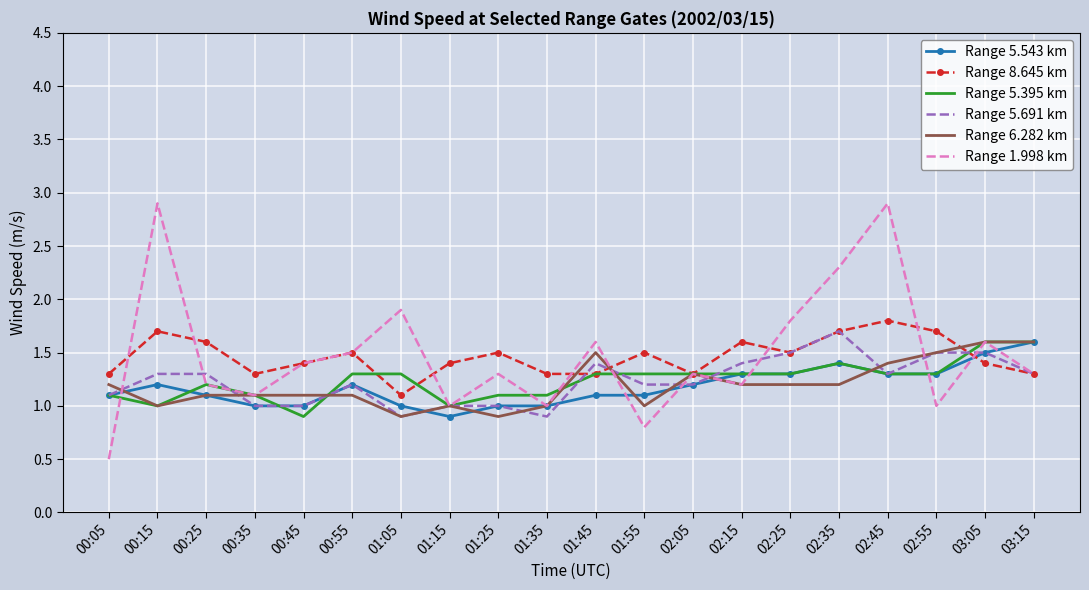

Which label corresponds to the smallest value in the chart?

00:05